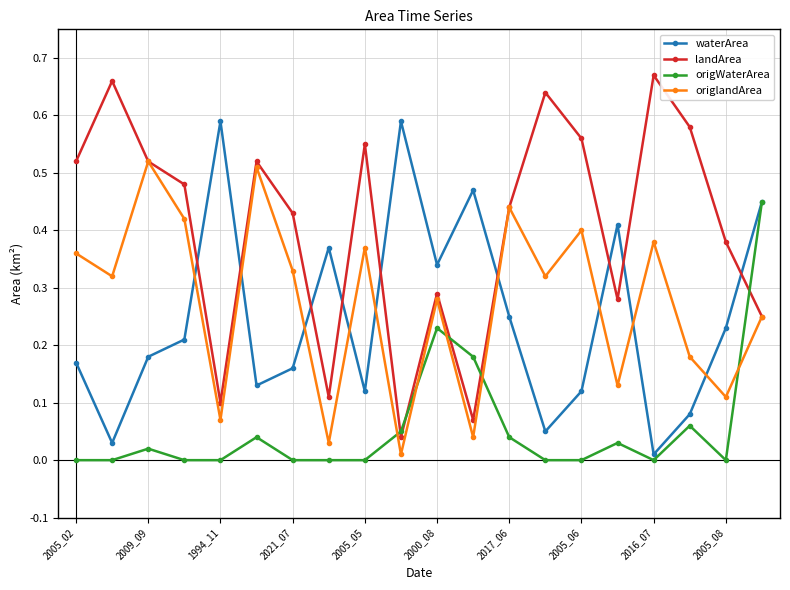

Which series has the largest total across all categories?

landArea